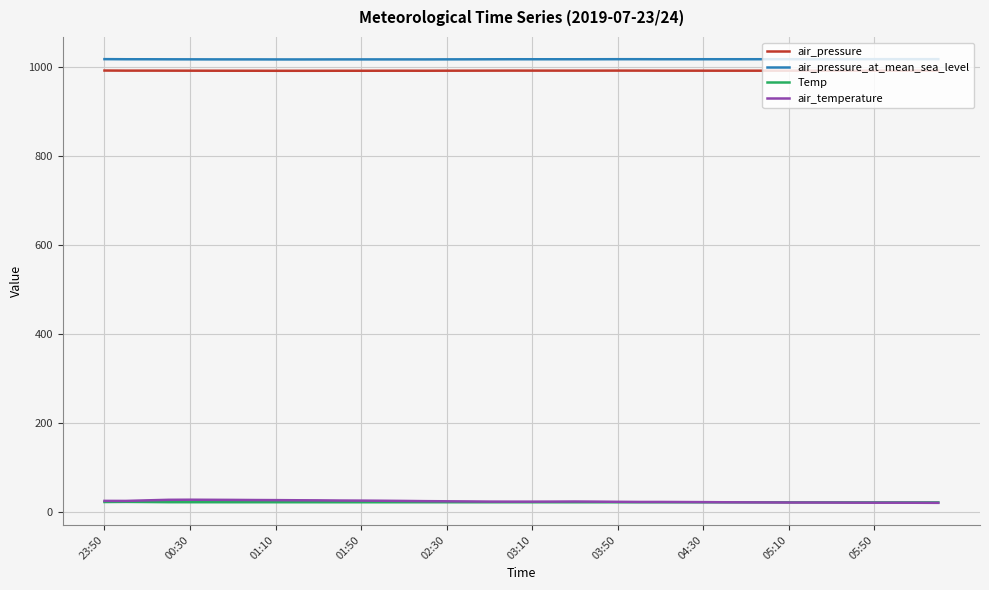

True or false: air_pressure and air_temperature intersect in this chart.

False